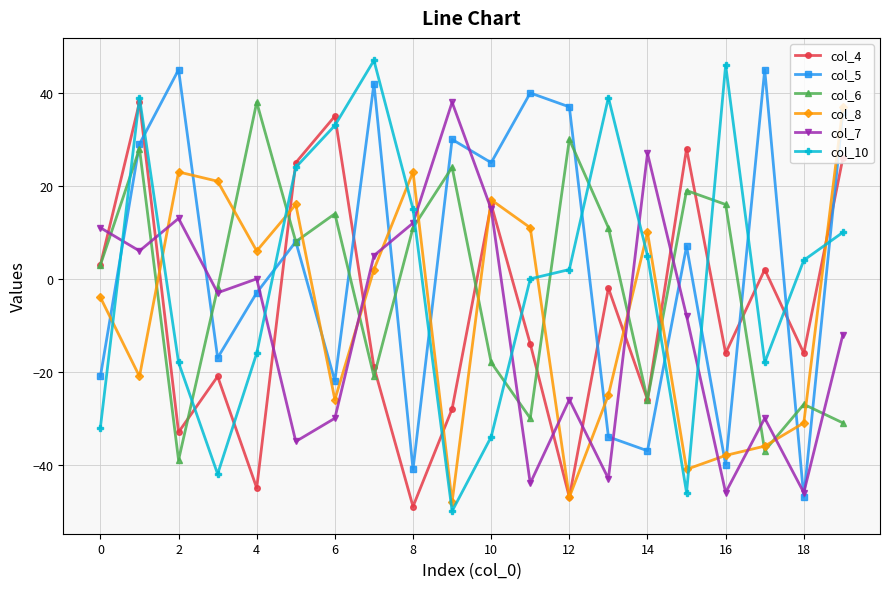

Which series has the largest range (max minus min)?

col_10